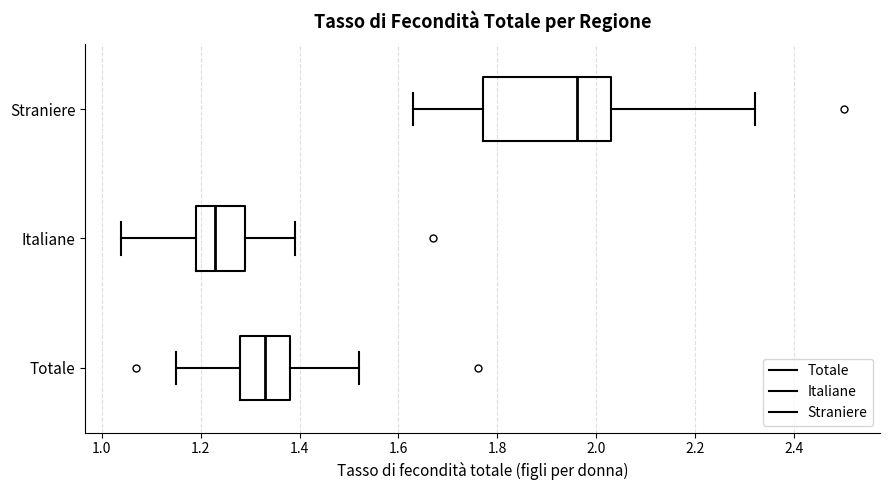

Comparing the boxes themselves (not the whiskers), which one is the widest?

Straniere